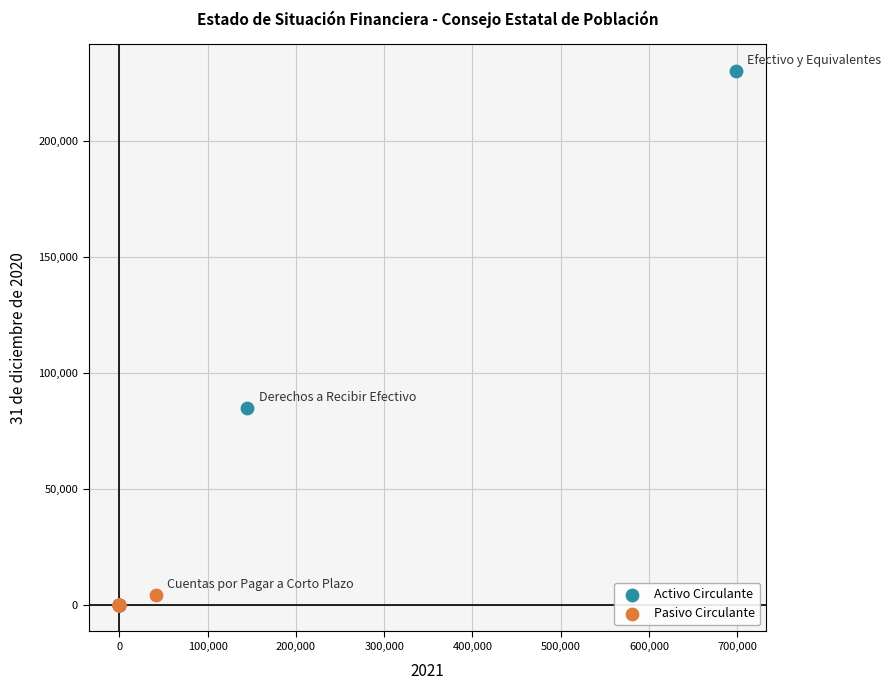

Which series reaches the maximum Y coordinate?

Activo Circulante